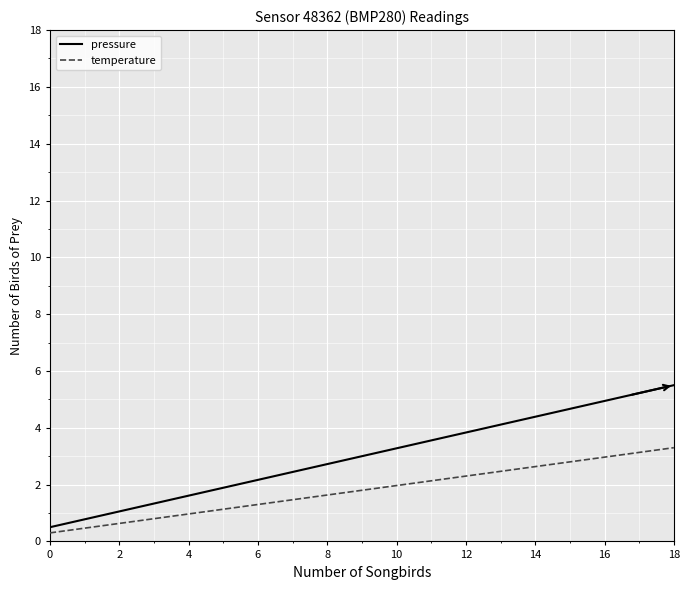

Which series has the largest total across all categories?

pressure